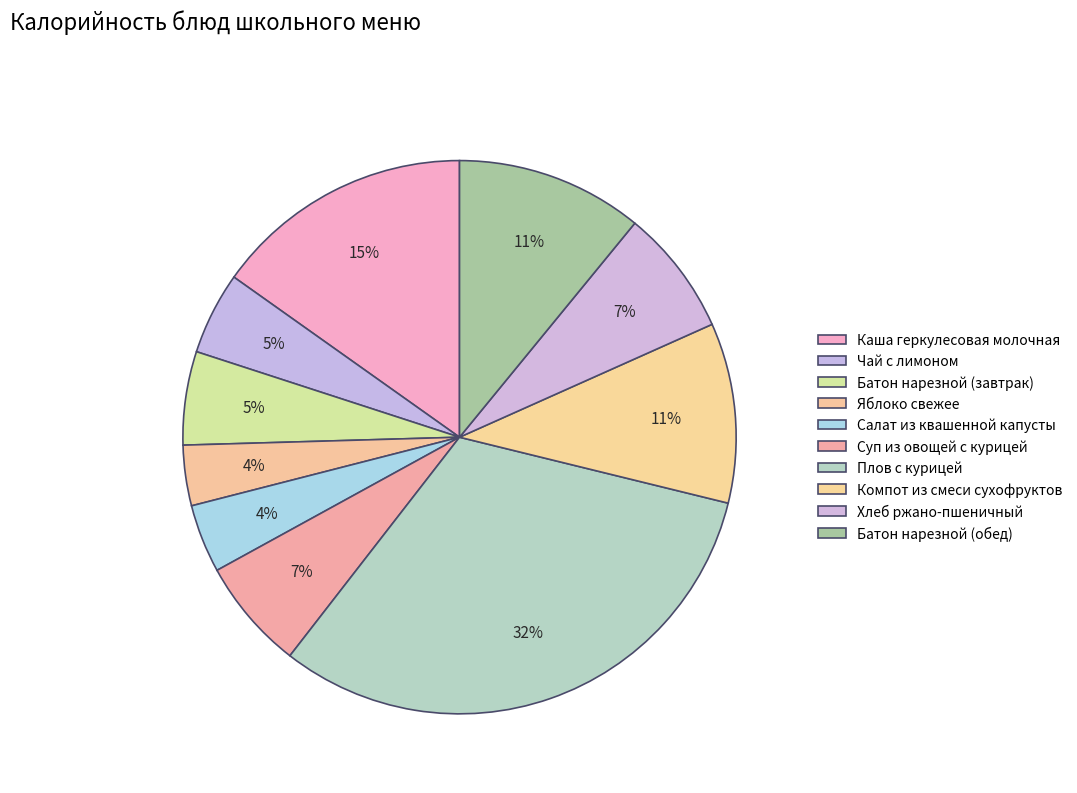

How many segments does this pie chart have?

10